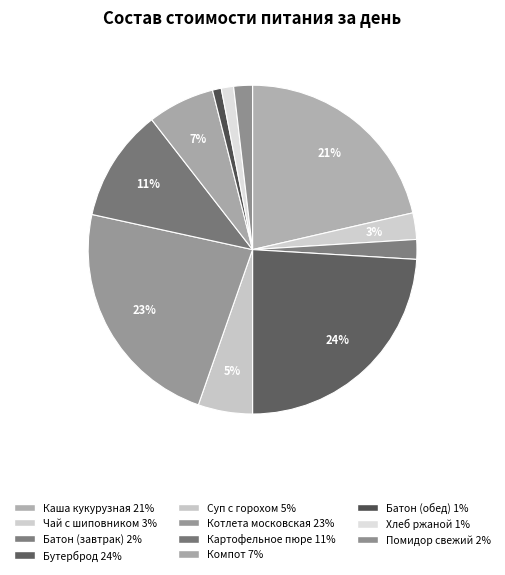

To the nearest percent, what is the difference between the largest and smallest slice percentages?

23%